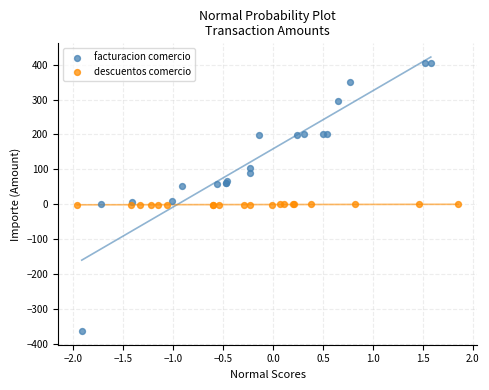

Which series contains the highest Y value?

facturacion comercio